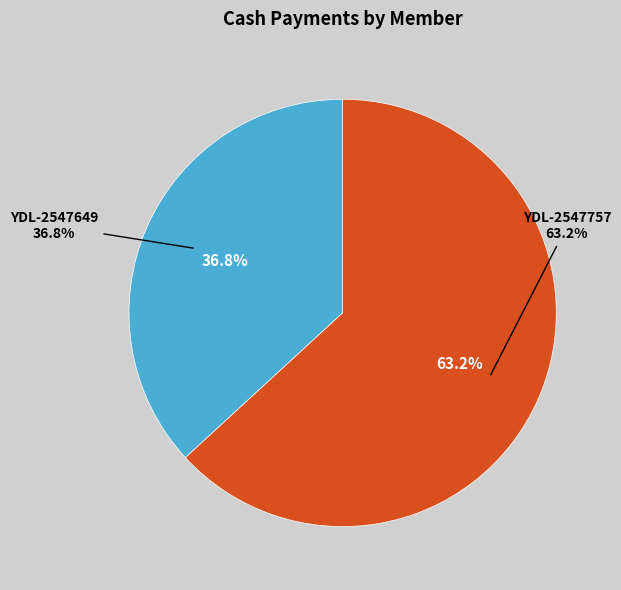

Which slice is the largest?

YDL-2547757